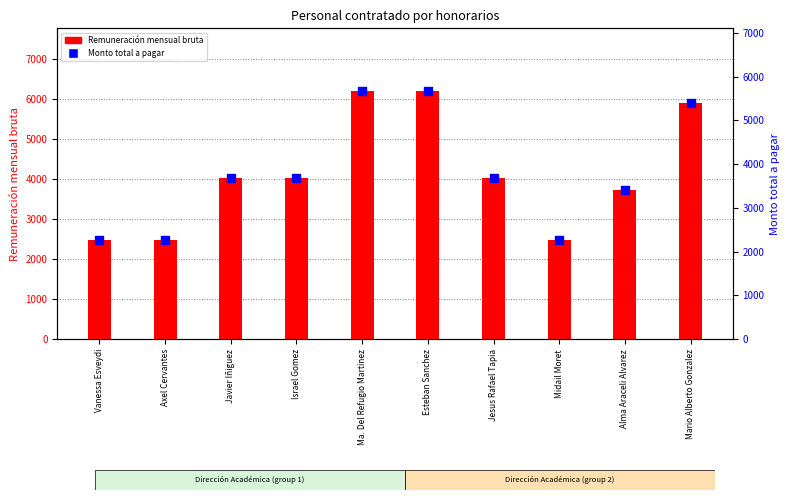

What is the total value across all series at Ma. Del Refugio Martinez?

11895.6